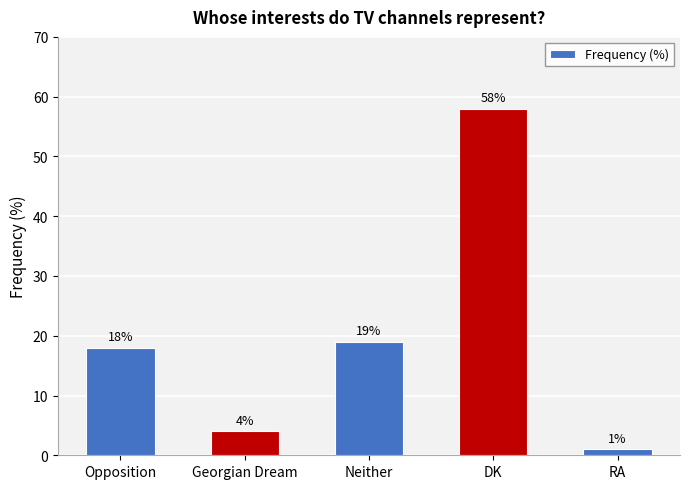

What position from the right is Opposition?

5